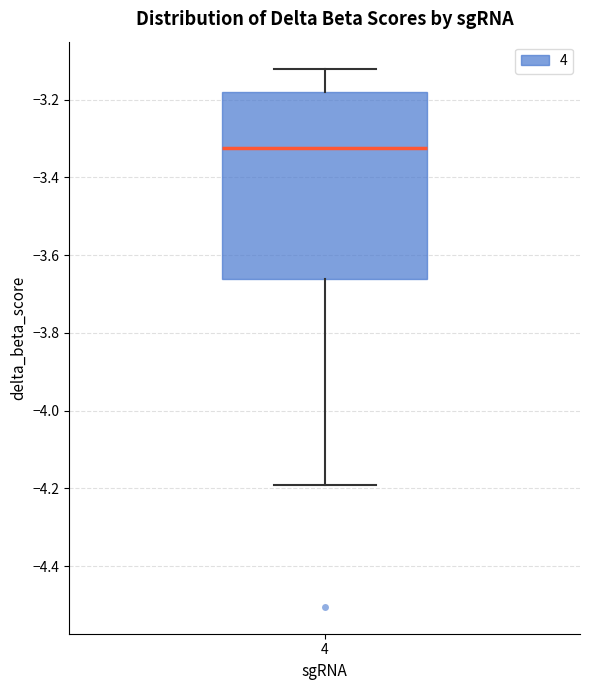

Read this box plot against the y-axis: the position of the median line, the range covered by the box, and the ends of both whiskers. The values are not printed on the chart, so give them approximately, as read against the axis.

median -3.32, box -3.66 to -3.18, whiskers -4.20 to -3.12